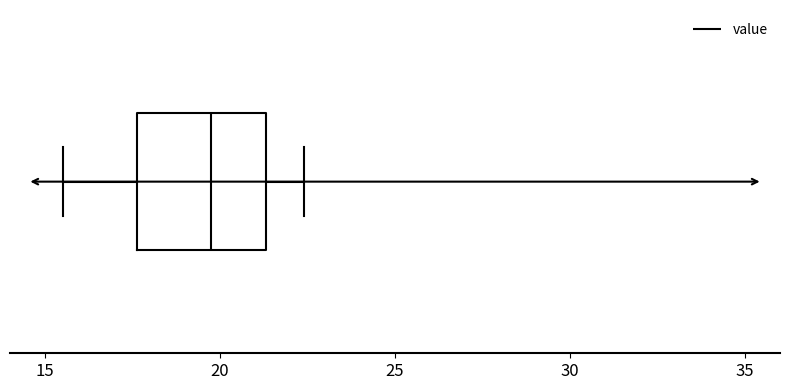

Where does the median line of the box sit on the x-axis? The values are not printed on the chart, so give them approximately, as read against the axis.

20.0